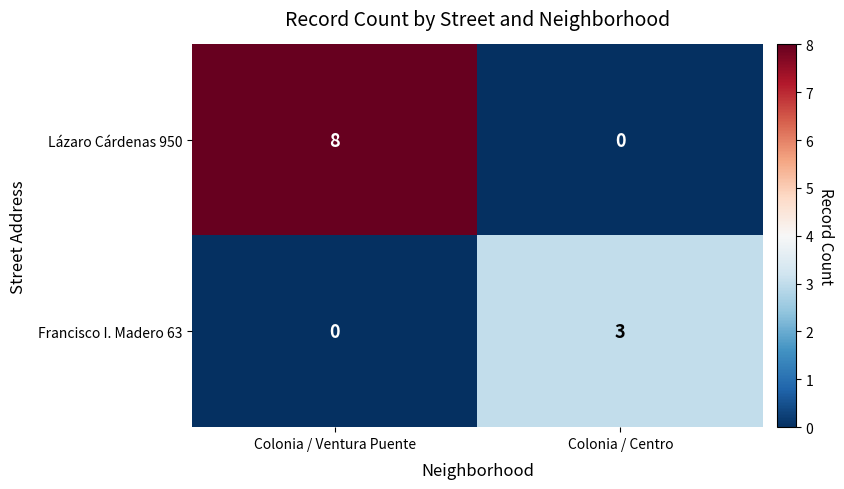

What is the difference between the highest and lowest values at Colonia / Centro?

3